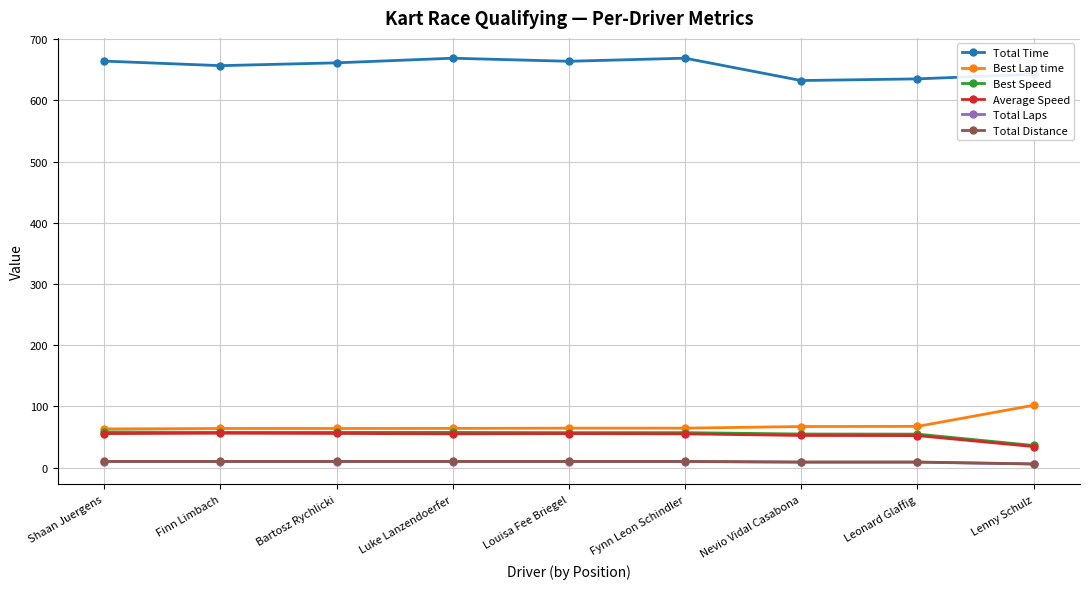

What is the difference between the second highest and minimum values in the Total Time series?

36.5